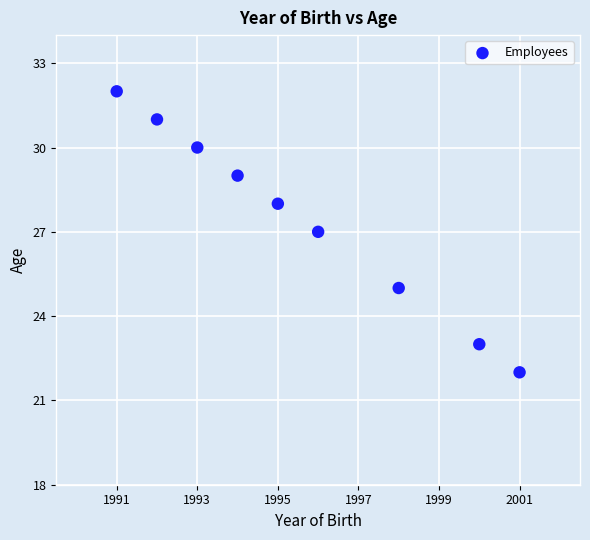

What is the range of Y values (max minus min)?

10